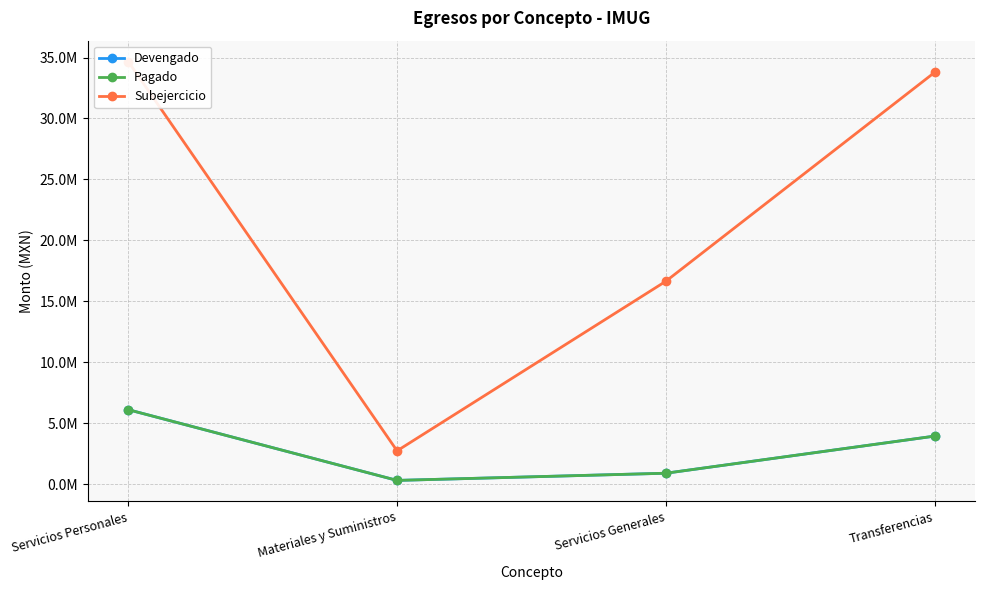

The Devengado series shows 5349064.2 at Transferencias. True or false?

False